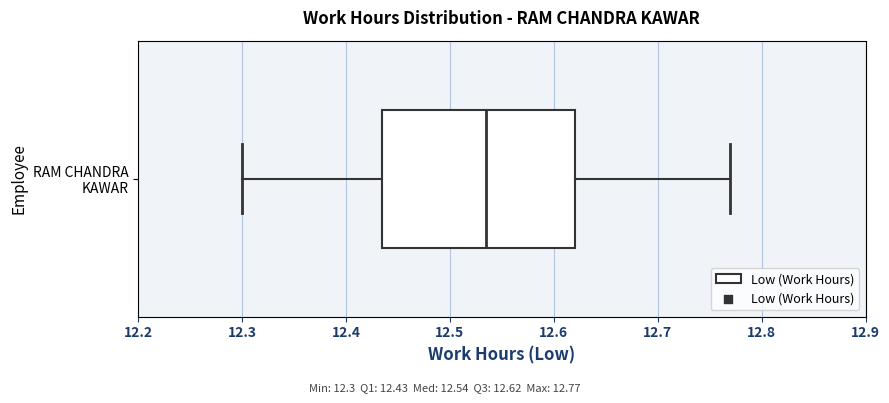

Where is the right edge of the box for RAM CHANDRA KAWAR on the x-axis? The values are not printed on the chart, so give them approximately, as read against the axis.

12.62